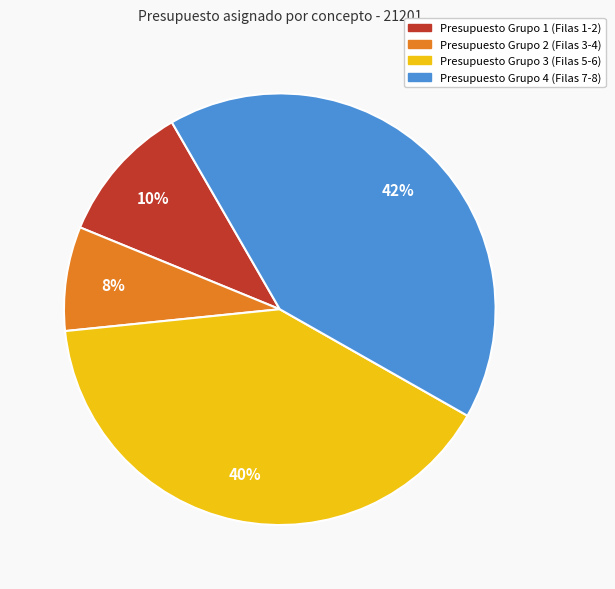

To the nearest percent, what is the difference between the largest and smallest slice percentages?

34%